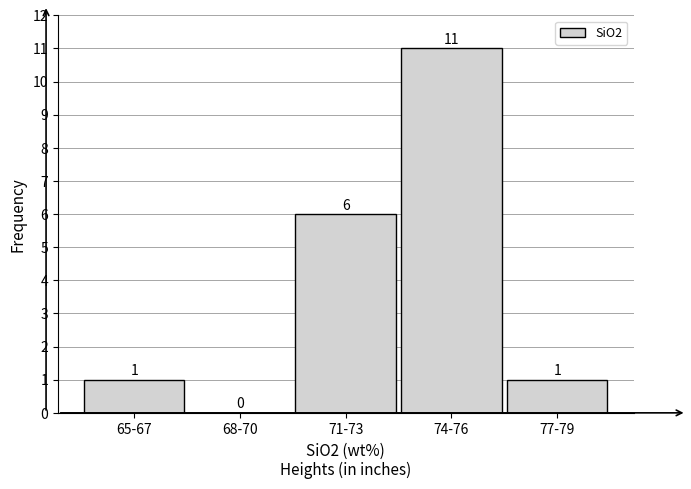

Reading right to left, transcribe all the data shown in this chart.

77-79=1	74-76=11	71-73=6	68-70=0	65-67=1